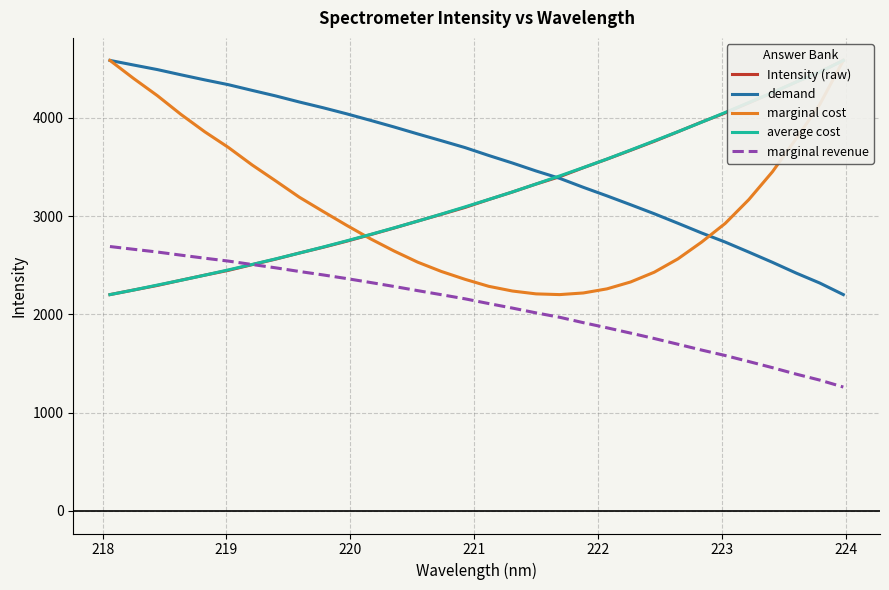

True or false: marginal revenue and demand intersect in this chart.

False